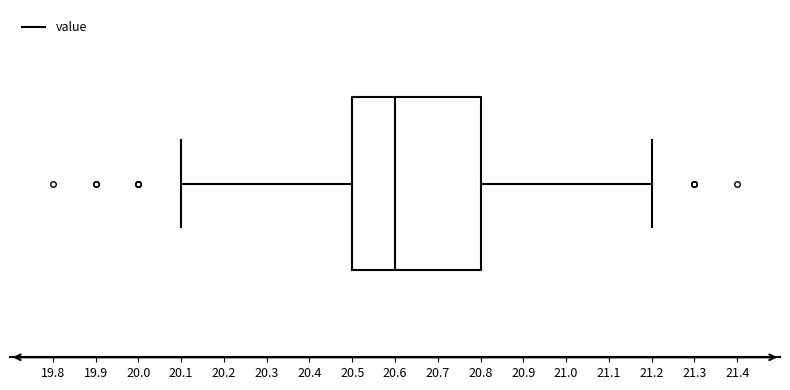

Where is the left edge of the box on the x-axis? The values are not printed on the chart, so give them approximately, as read against the axis.

20.5